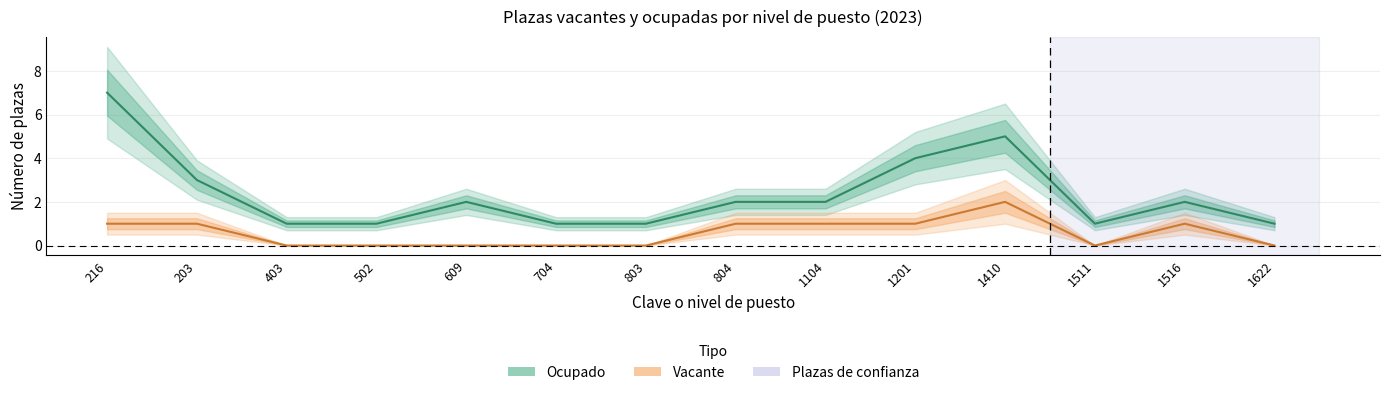

At which label does Ocupado first exceed 2?

216